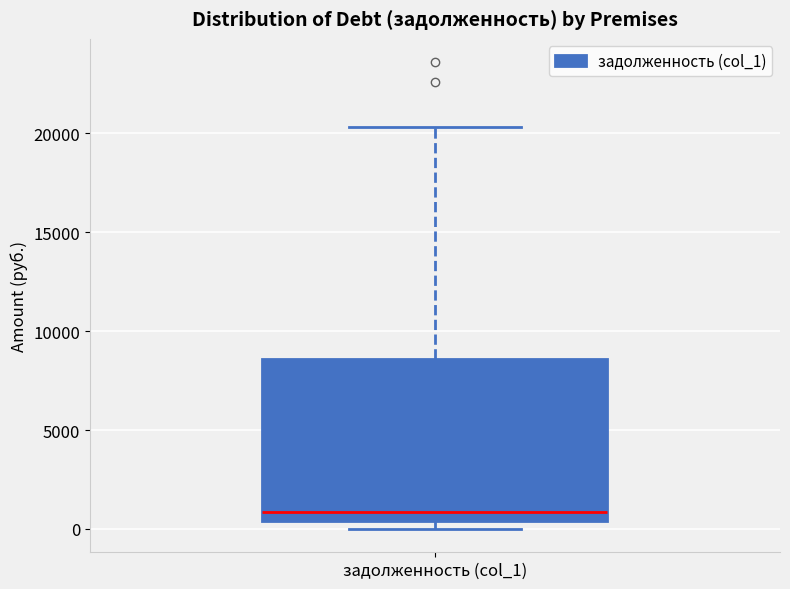

Transcribe this box plot: give where the median line is, the range the box spans, and where the two whiskers end, as read against the y-axis. The values are not printed on the chart, so give them approximately, as read against the axis.

median 1000, box 500 to 8500, whiskers 0 to 20500